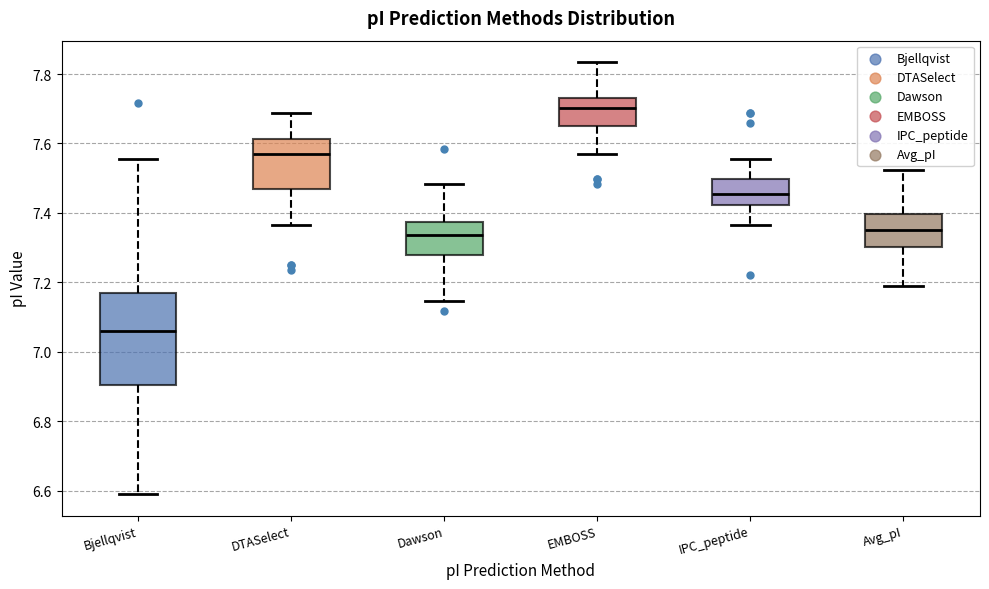

Reading left to right, transcribe this box plot: for each box, give where its median line is, the range the box spans, and where its two whiskers end, as read against the y-axis. The values are not printed on the chart, so give them approximately, as read against the axis.

Bjellqvist: median 7.06, box 6.90 to 7.16, whiskers 6.60 to 7.56
DTASelect: median 7.58, box 7.46 to 7.62, whiskers 7.36 to 7.68
Dawson: median 7.34, box 7.28 to 7.38, whiskers 7.14 to 7.48
EMBOSS: median 7.70, box 7.66 to 7.74, whiskers 7.58 to 7.84
IPC_peptide: median 7.46, box 7.42 to 7.50, whiskers 7.36 to 7.56
Avg_pI: median 7.36, box 7.30 to 7.40, whiskers 7.18 to 7.52